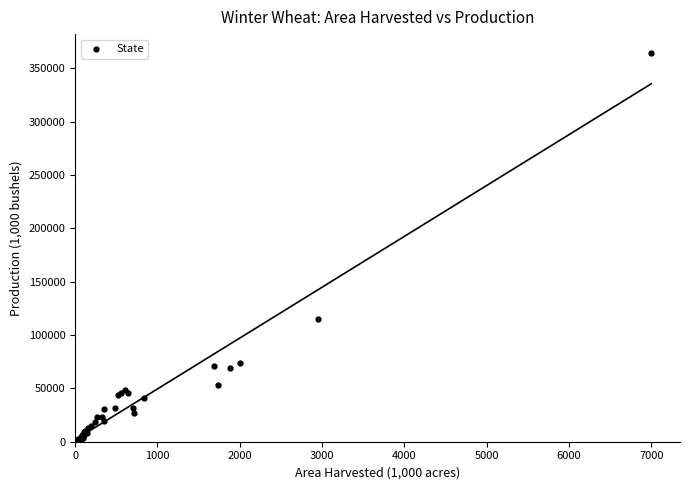

What Y value in the scatter plot is closest to 182536?

115050